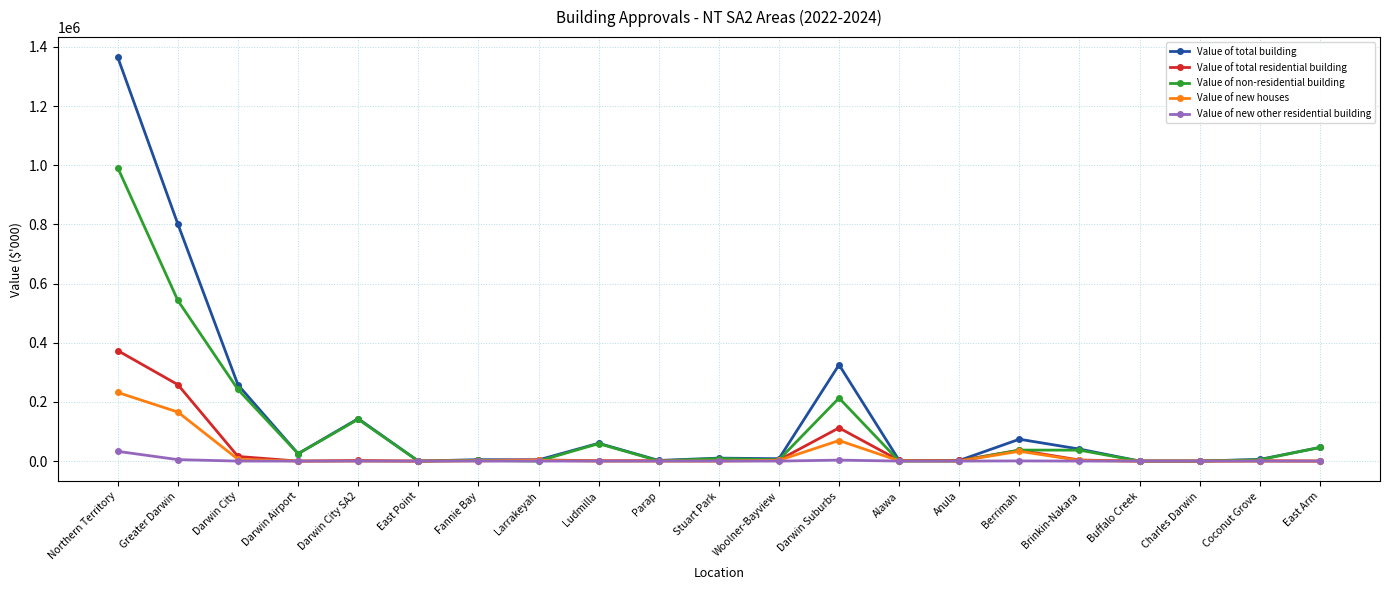

The value of Value of total residential building at Stuart Park is 1403.9. True or false?

True